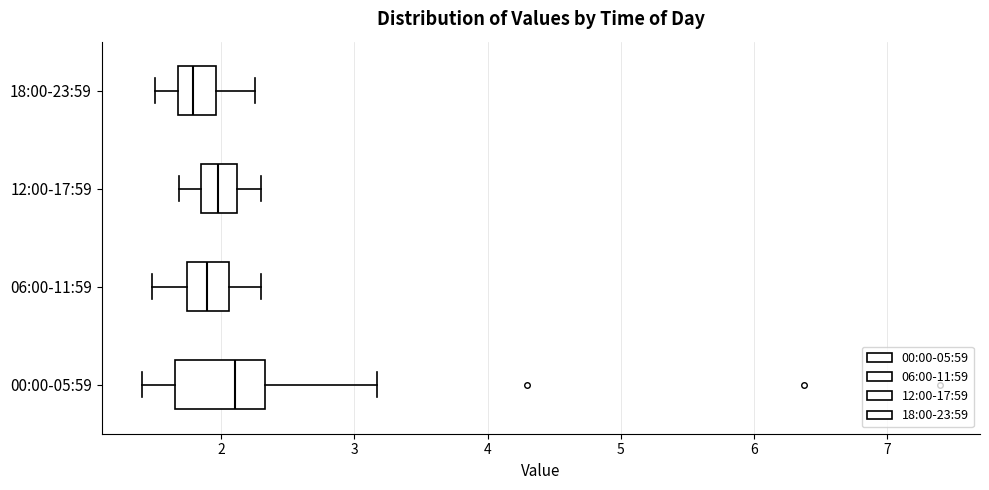

Which box's median line is the furthest to the right?

00:00-05:59